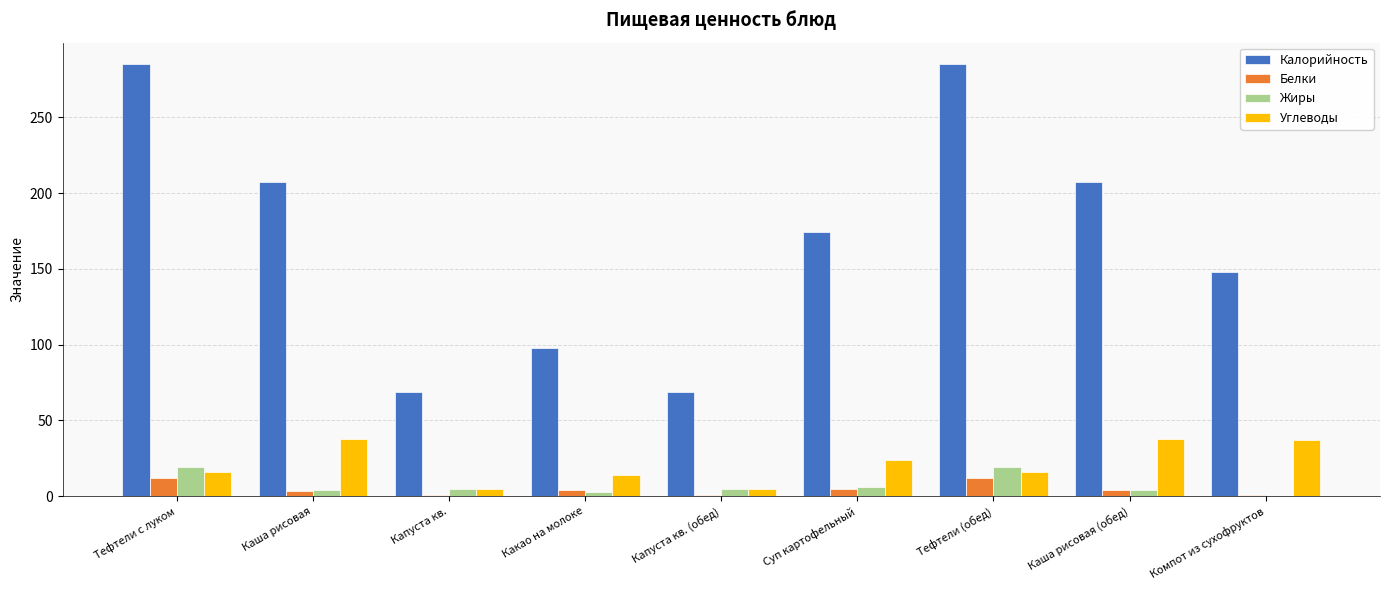

Which series changed the most between Капуста кв. (обед) and Каша рисовая (обед)?

Калорийность